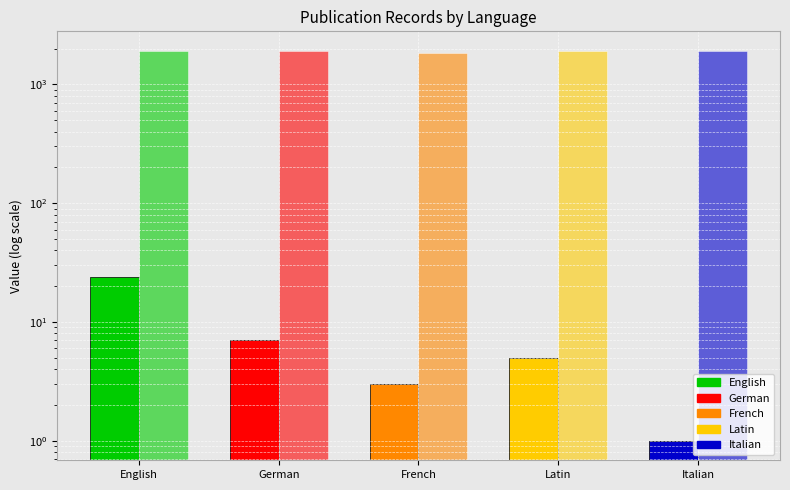

At which label is Avg Date closest to 1884?

Latin